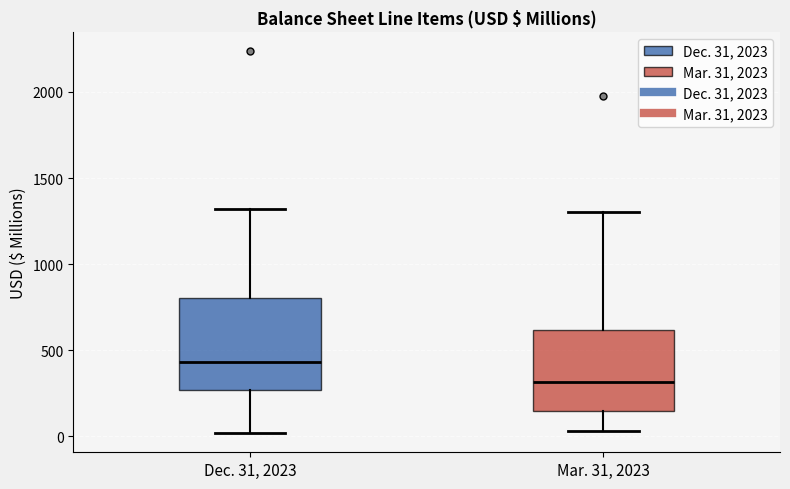

Where does the upper whisker of the box for Dec. 31, 2023 end on the y-axis? The values are not printed on the chart, so give them approximately, as read against the axis.

1300